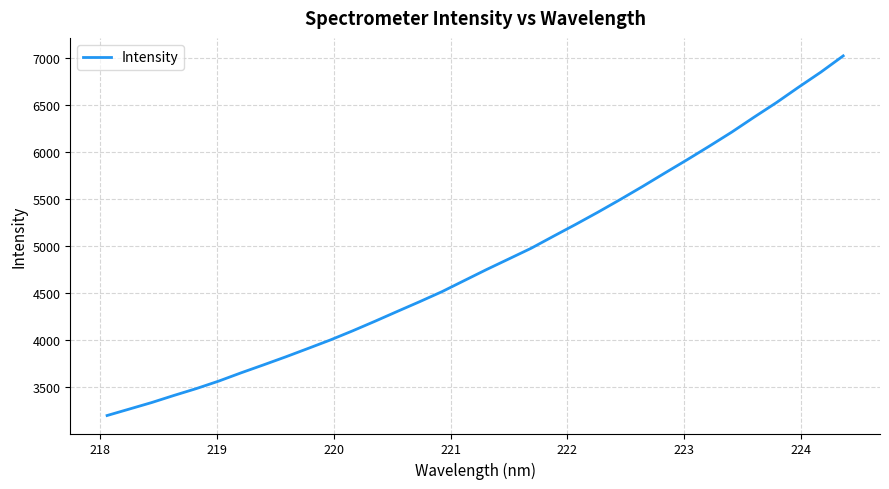

What is the maximum value shown in the chart?

7020.8